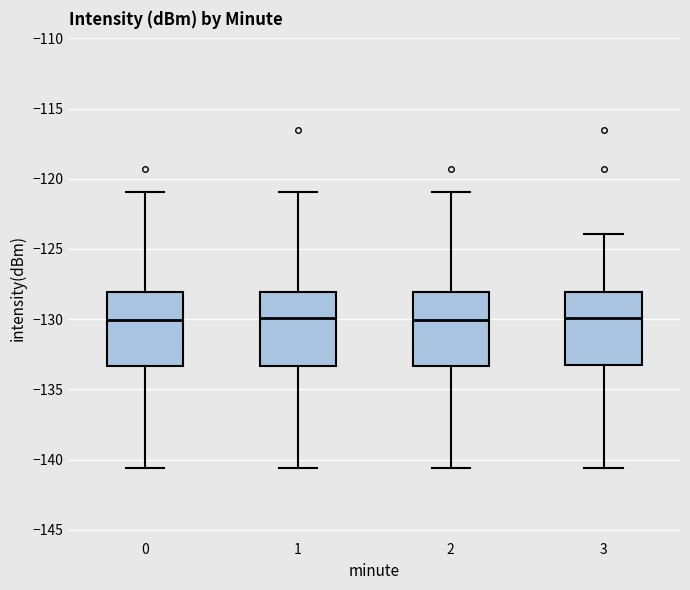

Reading left to right, read every box against the y-axis: the position of its median line, the range the box covers, and the ends of its whiskers. The values are not printed on the chart, so give them approximately, as read against the axis.

0: median -130.0, box -133.5 to -128.0, whiskers -140.5 to -121.0
1: median -130.0, box -133.5 to -128.0, whiskers -140.5 to -121.0
2: median -130.0, box -133.5 to -128.0, whiskers -140.5 to -121.0
3: median -130.0, box -133.5 to -128.0, whiskers -140.5 to -124.0